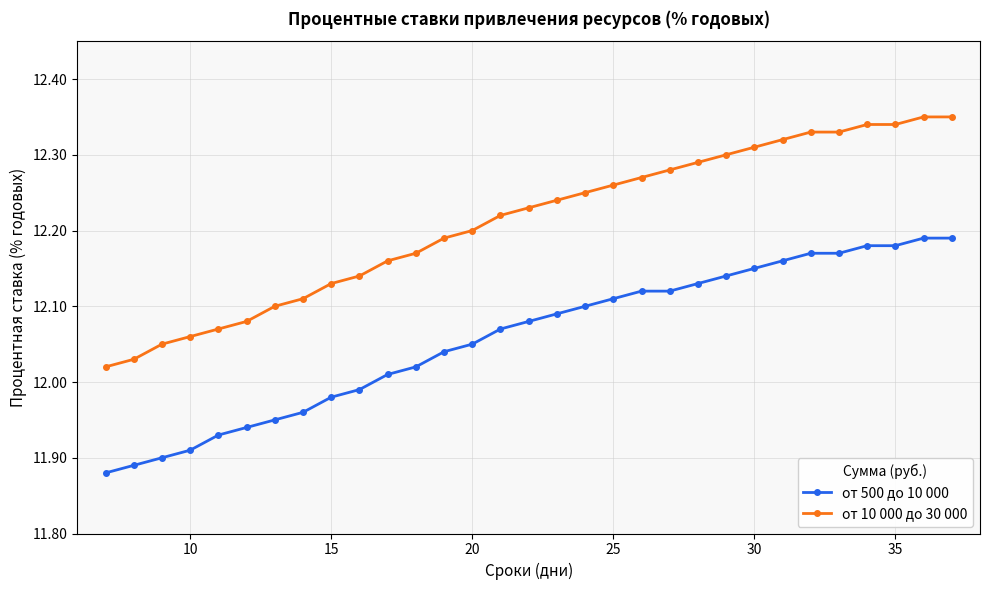

True or false: от 500 до 10 000 and от 10 000 до 30 000 intersect in this chart.

False